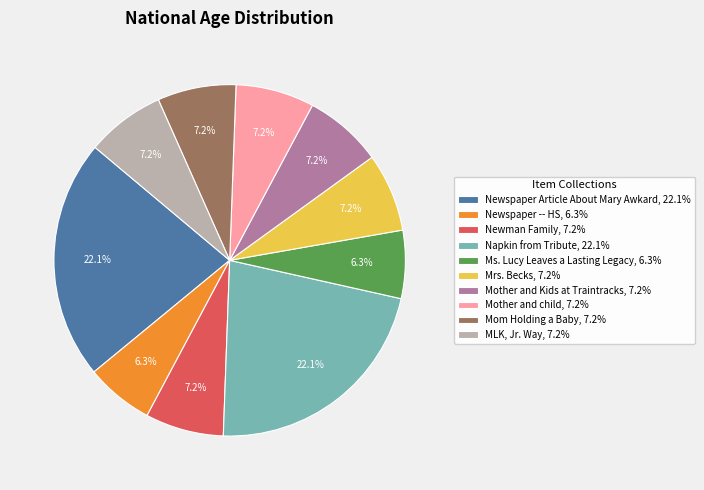

To the nearest percent, what is the combined percentage of Mrs. Becks and Mother and child?

14%